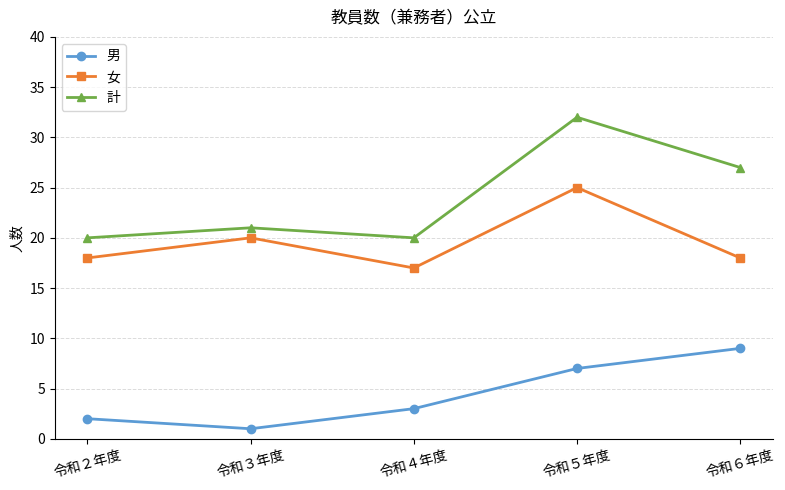

True or false: 男 and 計 cross at least once.

False